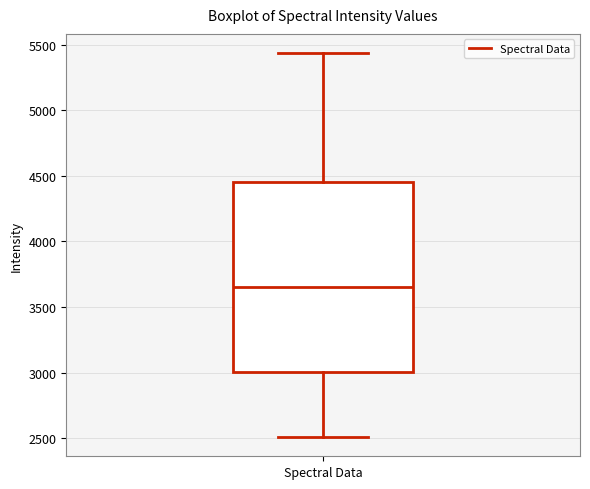

Transcribe this box plot: give where the median line is, the range the box spans, and where the two whiskers end, as read against the y-axis. The values are not printed on the chart, so give them approximately, as read against the axis.

median 3650, box 3000 to 4450, whiskers 2500 to 5450